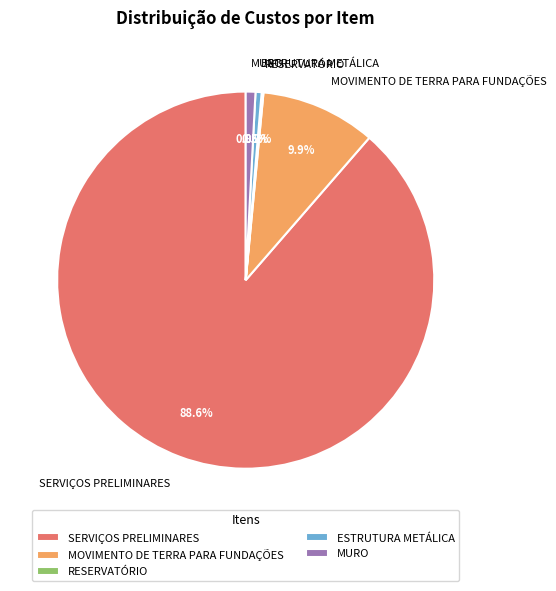

Which slice is the largest?

SERVIÇOS PRELIMINARES